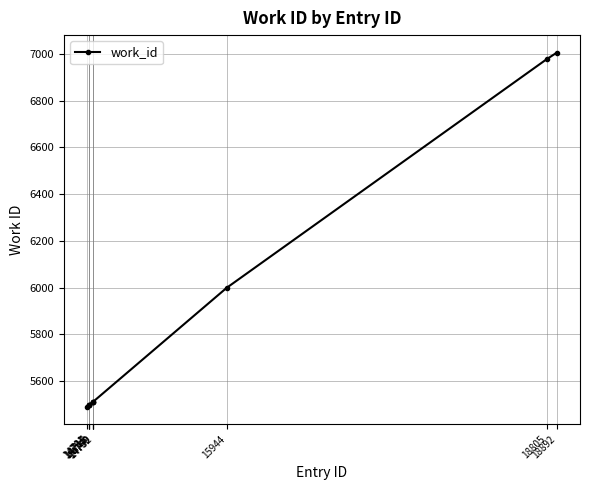

What is the minimum value shown in the chart?

5491